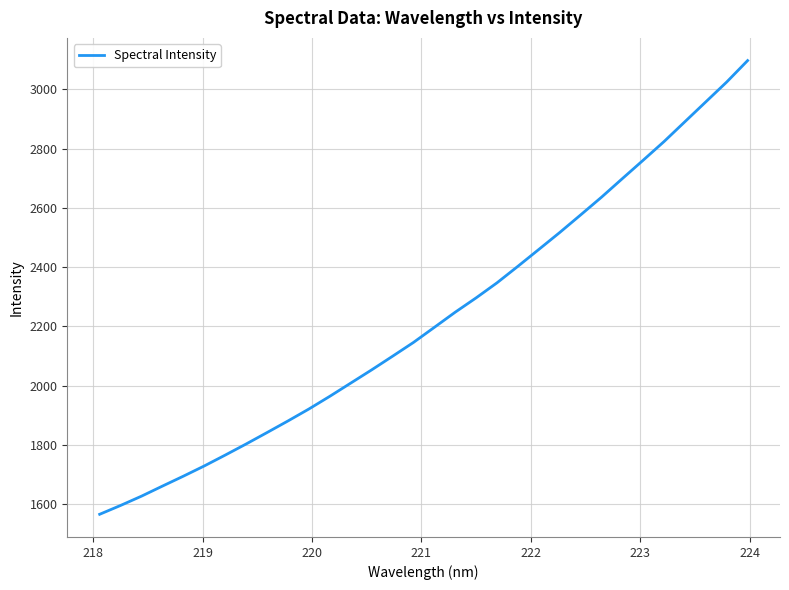

Does the chart have visible grid lines?

Yes